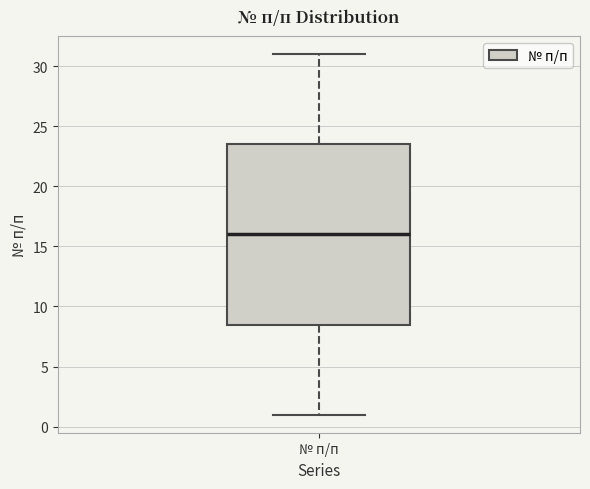

Transcribe this box plot: give where the median line is, the range the box spans, and where the two whiskers end, as read against the y-axis. The values are not printed on the chart, so give them approximately, as read against the axis.

median 16.0, box 8.5 to 23.5, whiskers 1.0 to 31.0